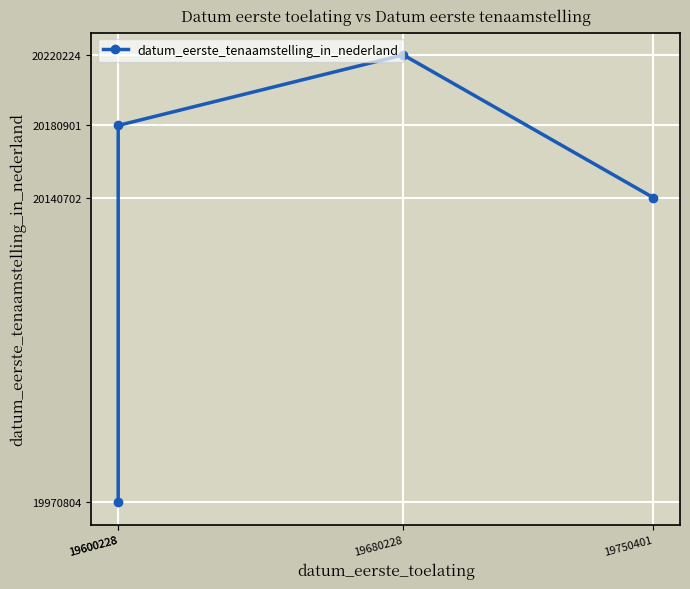

What value does the data have at 19600228, to the nearest 100?

20180900